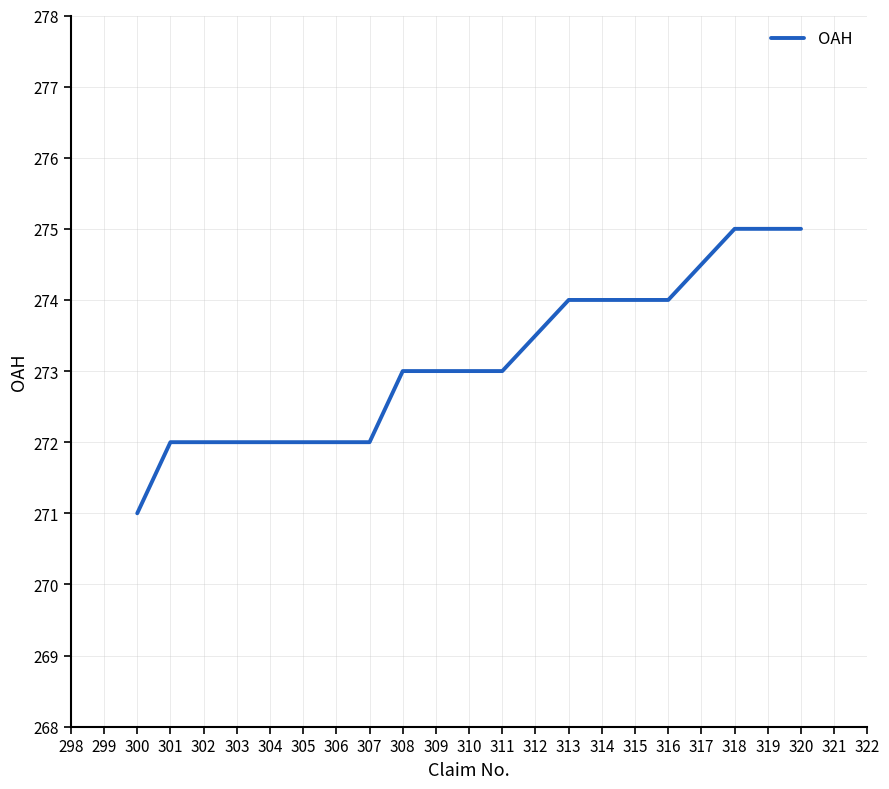

The value at 320 is 378. True or false?

False